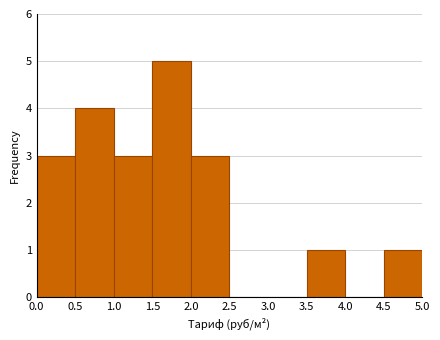

Over which range of the x-axis is the bar tallest?

1.5 to 2.0